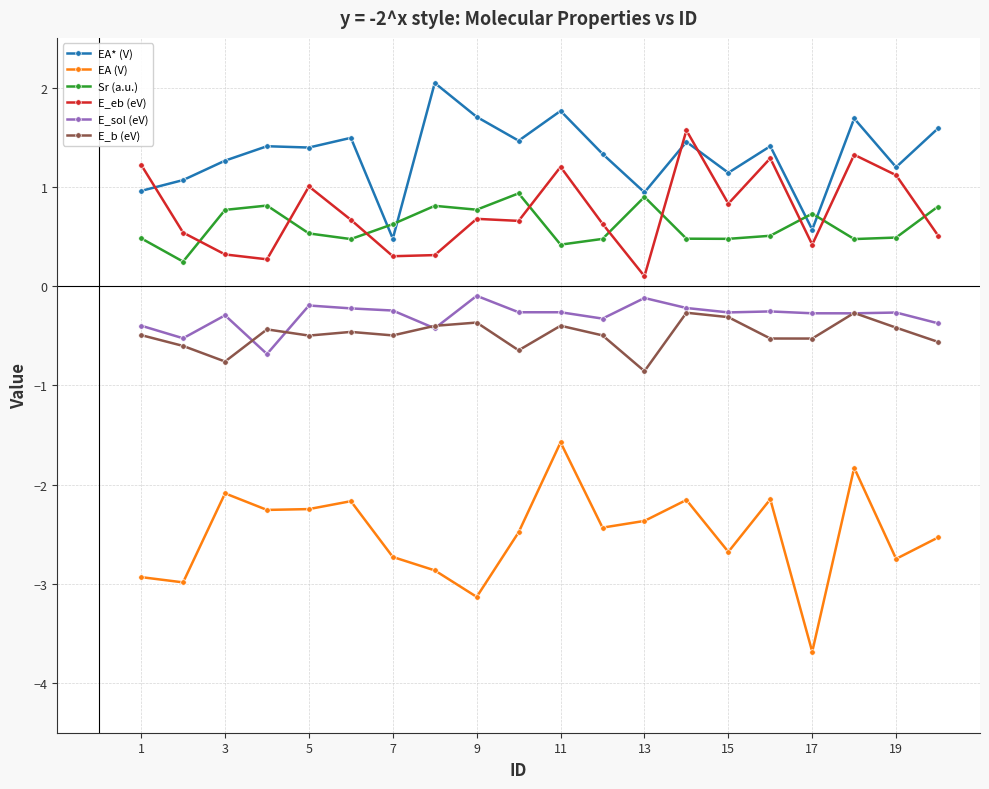

What is the value of the EA* (V) point at the 6th from the left?

1.5